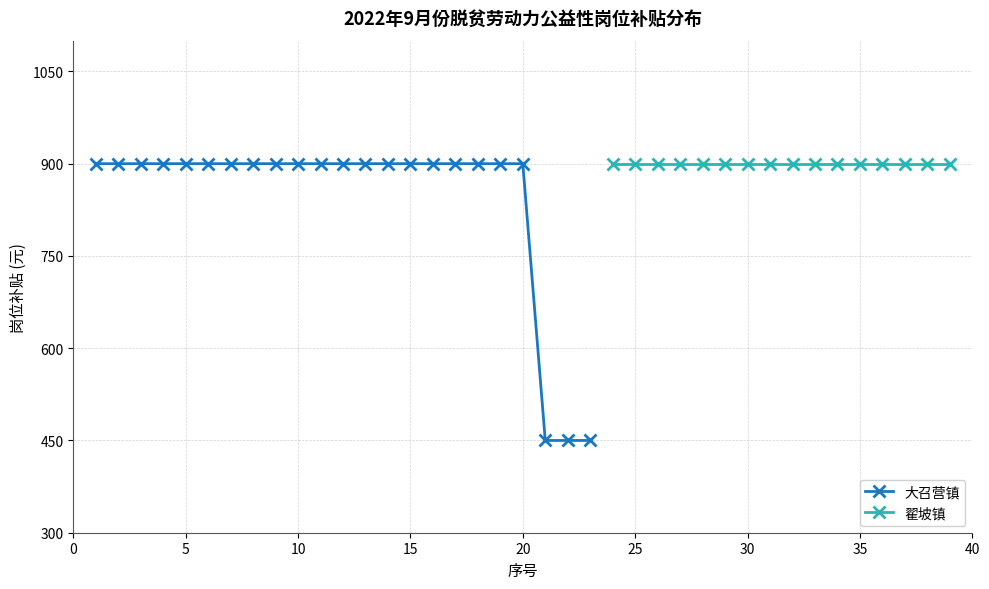

Which label corresponds to the largest value in the chart?

1